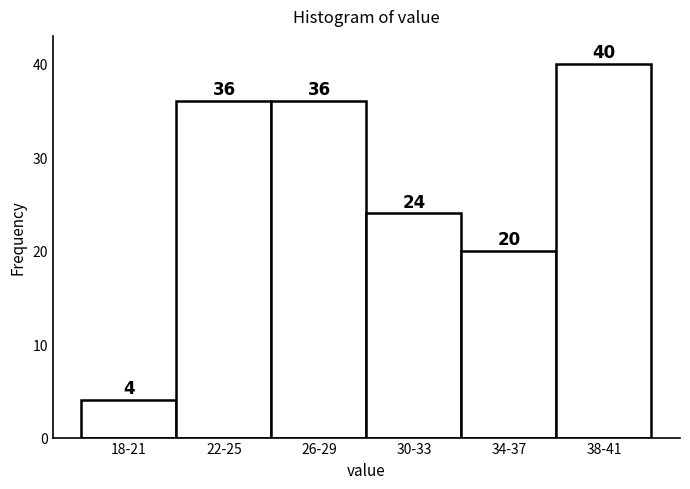

Reading left to right, what are all the values shown in this chart?

4	36	36	24	20	40